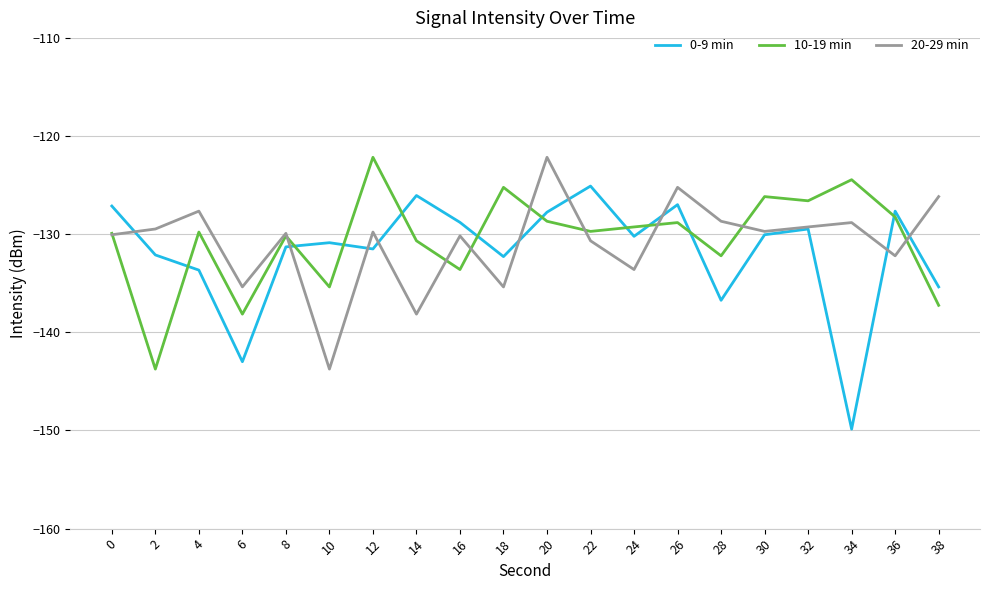

Where is 10-19 min nearest to the value -132?

28